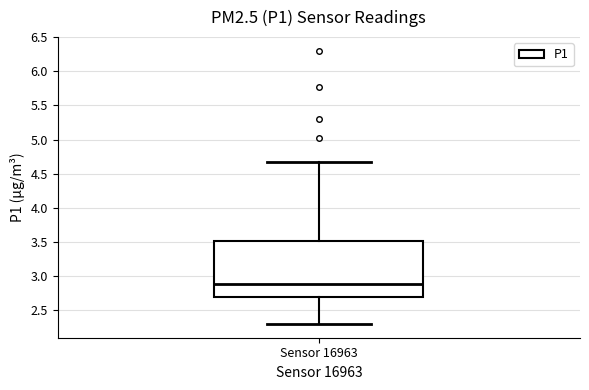

Transcribe this box plot: give where the median line is, the range the box spans, and where the two whiskers end, as read against the y-axis. The values are not printed on the chart, so give them approximately, as read against the axis.

median 2.90, box 2.70 to 3.50, whiskers 2.30 to 4.65